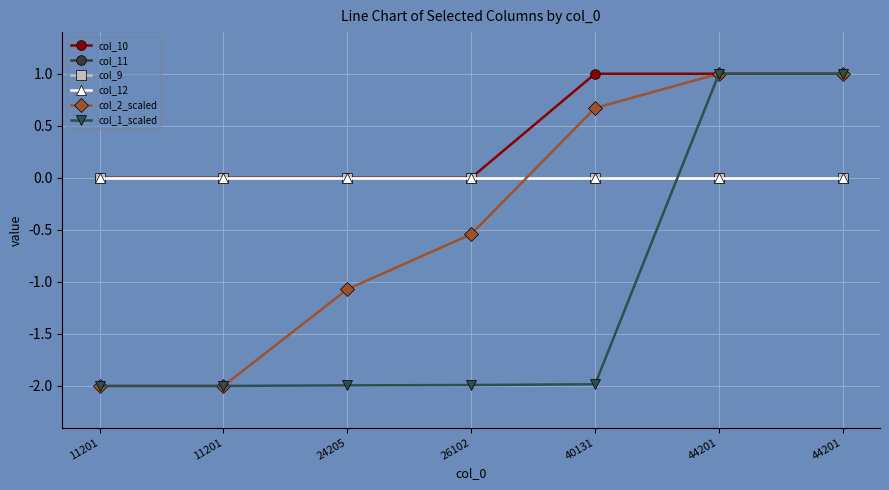

Which series has the widest spread of values?

col_2_scaled